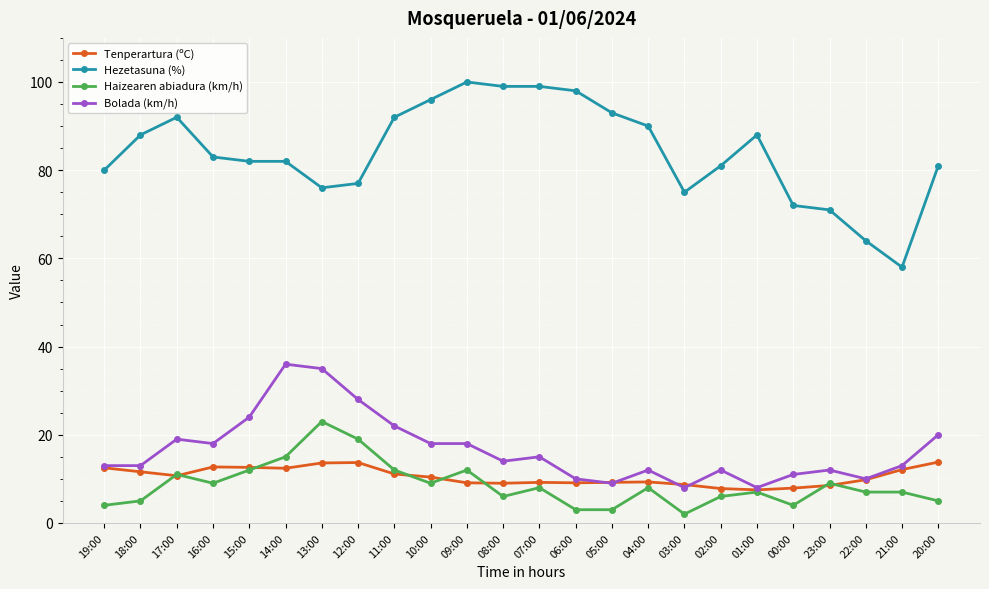

What is the difference between the highest and lowest values at 16:00?

74.0